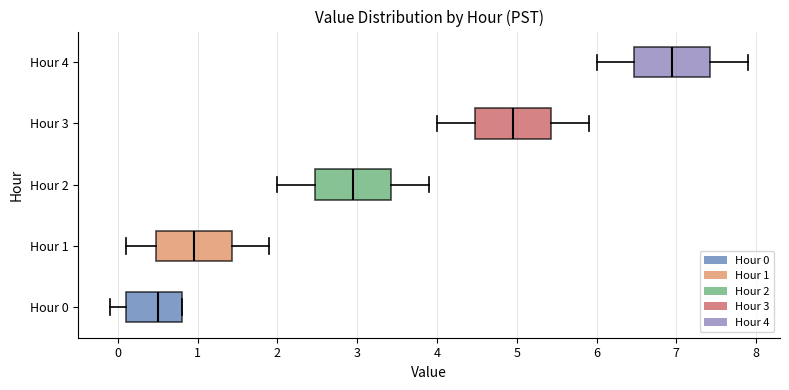

Where does the median line of the box for Hour 4 sit on the x-axis? The values are not printed on the chart, so give them approximately, as read against the axis.

7.0